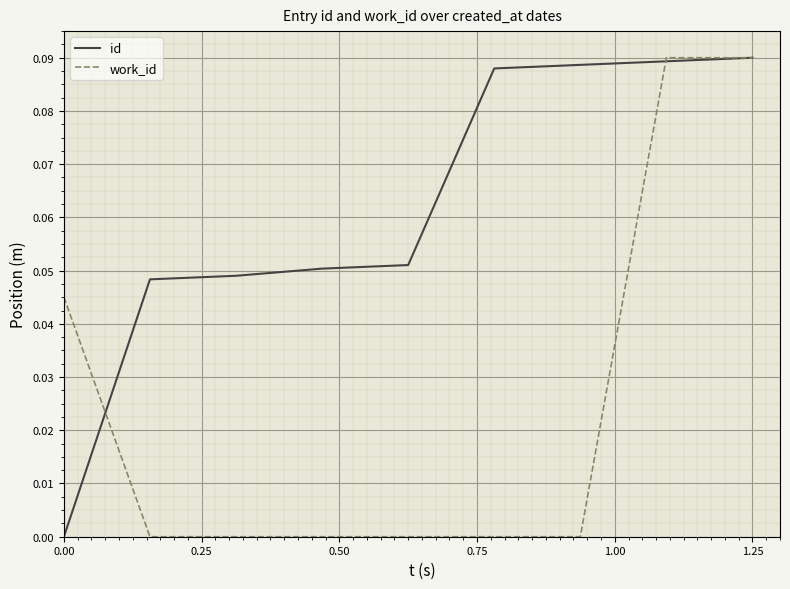

Rank the series by their average value, from highest to lowest.

id, work_id